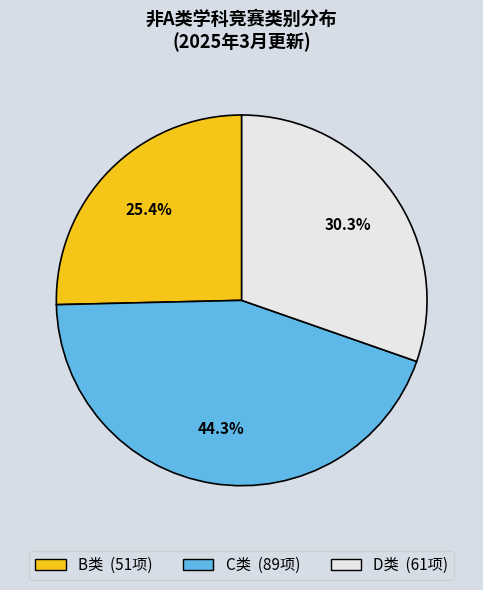

To the nearest percent, what portion does D类 represent?

30%